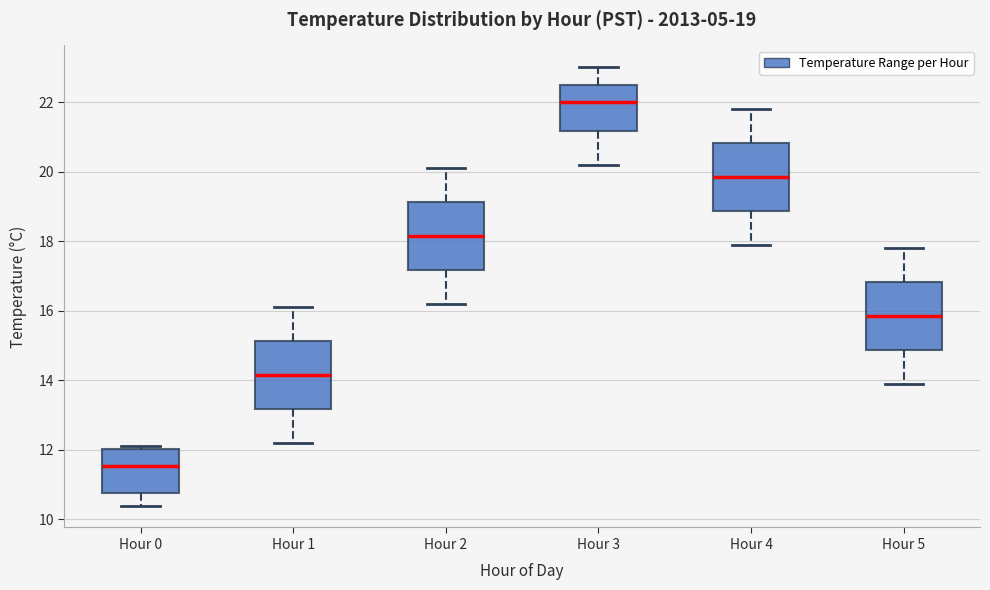

Which box has the highest median line?

Hour 3